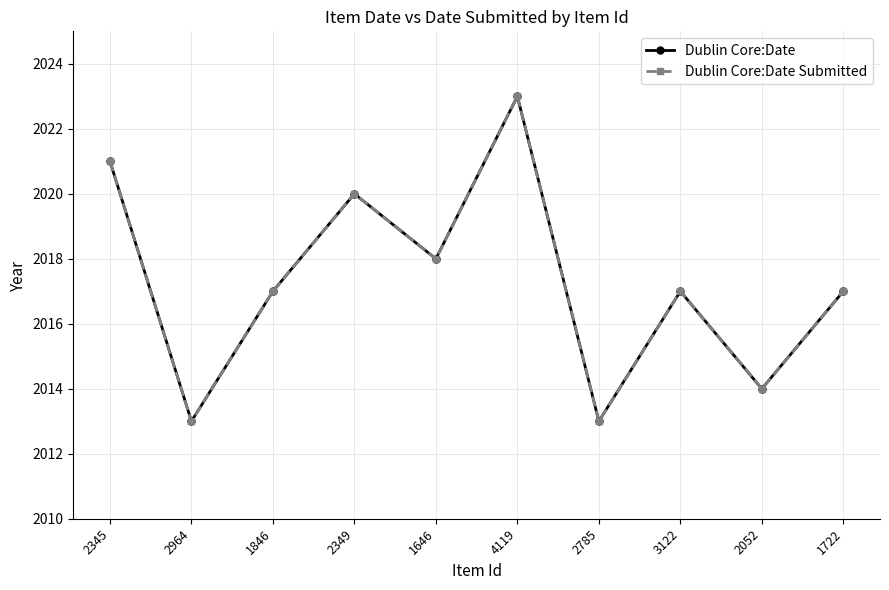

The Dublin Core:Date series shows 2020 at 2349. True or false?

True